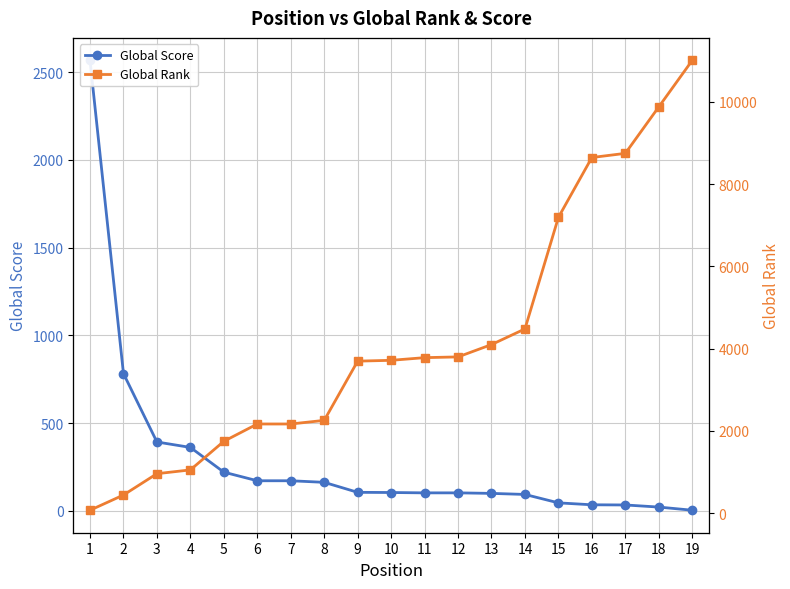

Which series ends up on top after the final intersection of Global Rank and Global Score?

Global Rank